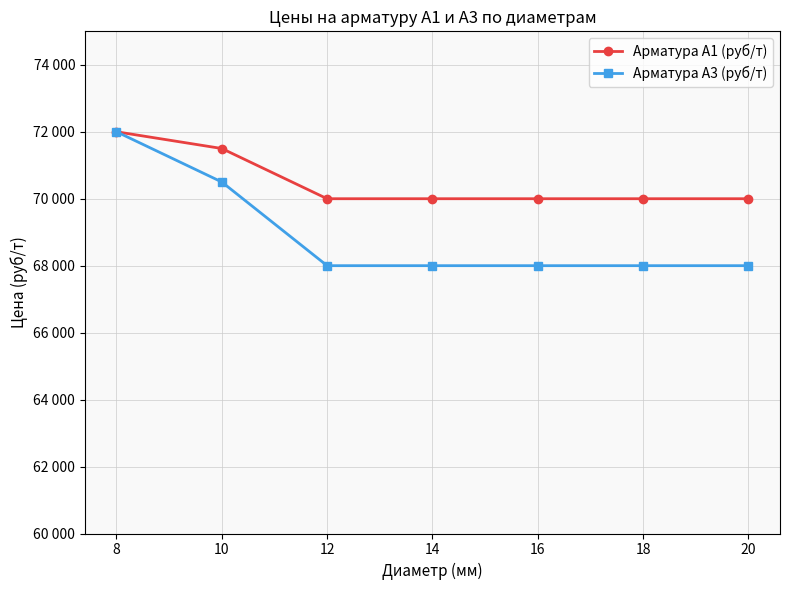

What is the value of the Арматура А3 (руб/т) point at the 7th from the left?

68000